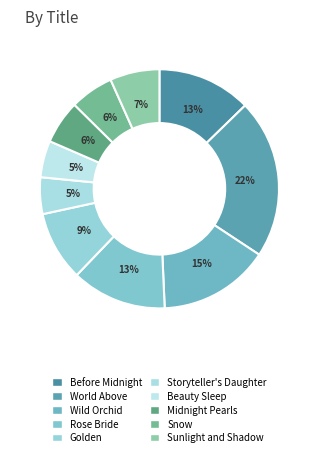

Which category has the smallest portion of the pie?

Storyteller's Daughter